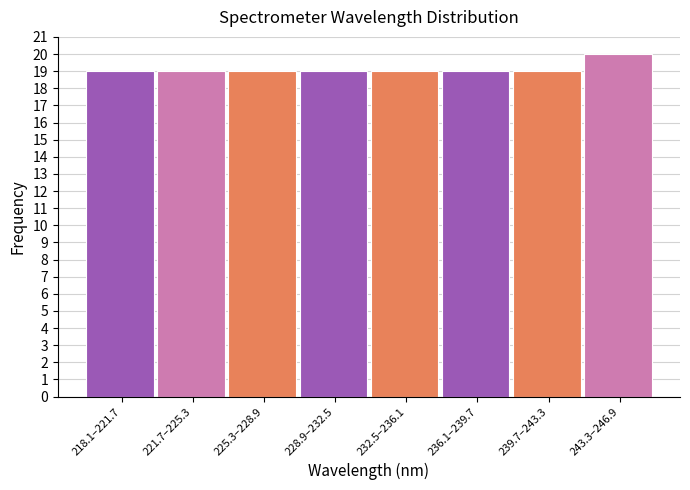

Reading left to right, transcribe all the data shown in this chart.

218.1–221.7=19	221.7–225.3=19	225.3–228.9=19	228.9–232.5=19	232.5–236.1=19	236.1–239.7=19	239.7–243.3=19	243.3–246.9=20